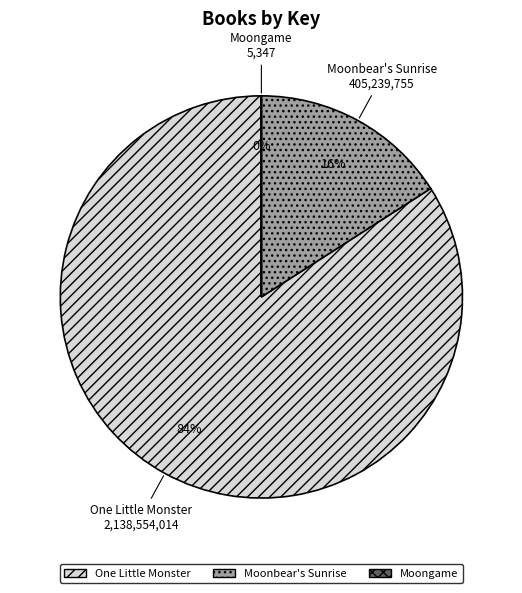

To the nearest percent, what is the combined percentage of Moonbear's Sunrise and One Little Monster?

100%